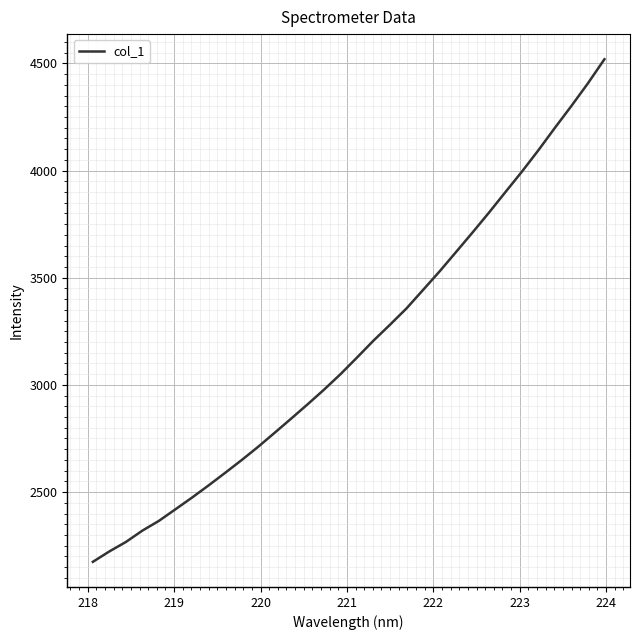

Reading right to left, extract all data points from this chart.

4519.7	4407.5	4302.0	4200.2	4095.7	3995.8	3900.4	3804.3	3711.3	3620.1	3529.6	3443.2	3357.2	3281.2	3207.0	3128.0	3050.4	2978.0	2909.3	2842.2	2776.2	2710.7	2648.8	2589.2	2530.8	2474.1	2419.7	2365.7	2320.2	2267.2	2223.1	2174.4